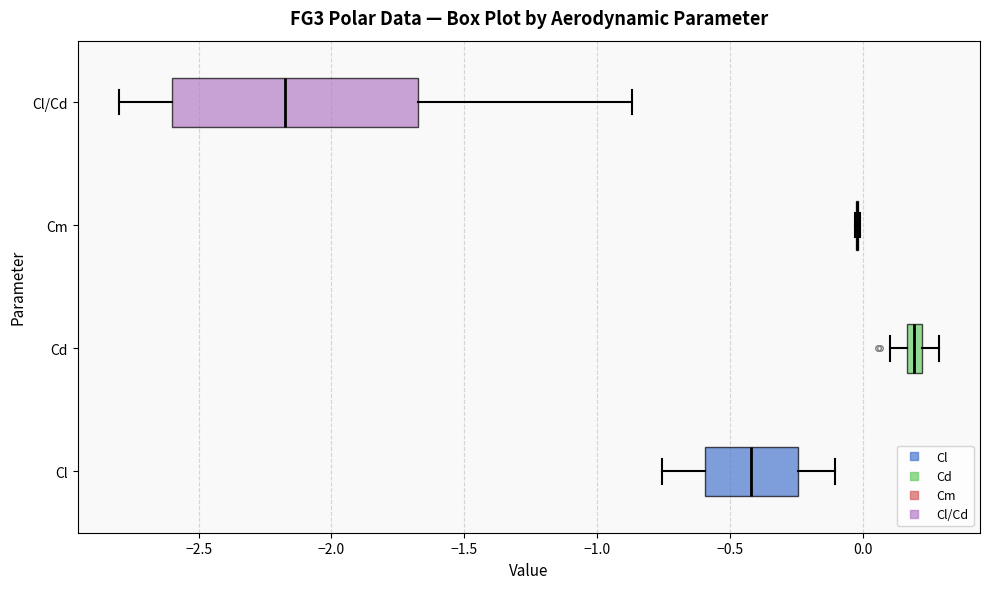

Comparing the boxes themselves (not the whiskers), which one is the widest?

Cl/Cd